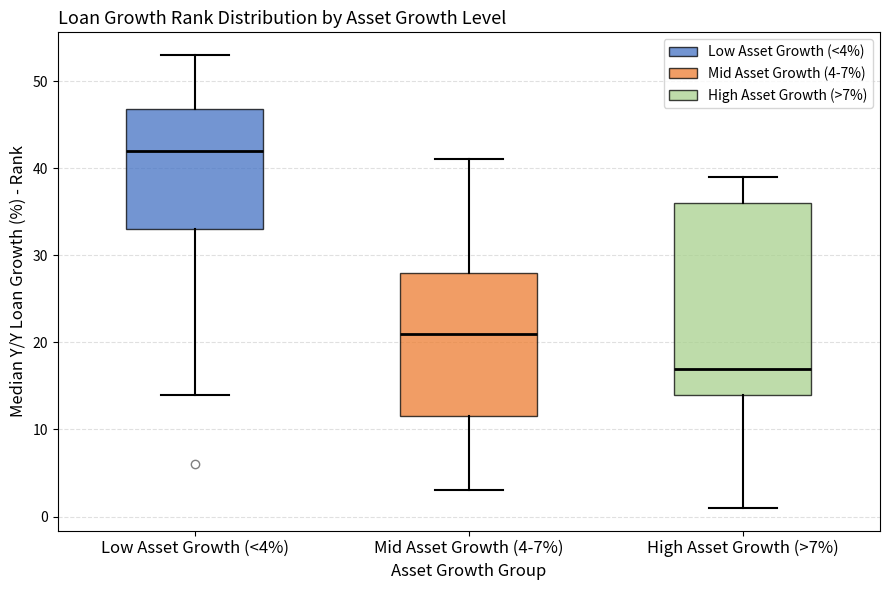

Reading left to right, transcribe this box plot: for each box, give where its median line is, the range the box spans, and where its two whiskers end, as read against the y-axis. The values are not printed on the chart, so give them approximately, as read against the axis.

Low Asset Growth (<4%): median 42, box 33 to 47, whiskers 14 to 53
Mid Asset Growth (4-7%): median 21, box 12 to 28, whiskers 3 to 41
High Asset Growth (>7%): median 17, box 14 to 36, whiskers 1 to 39